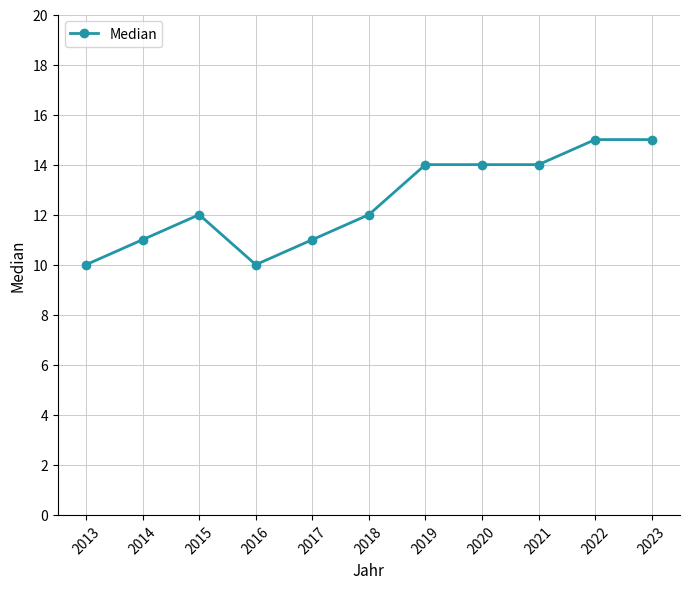

Is it true that the value at 2013 is 10?

True